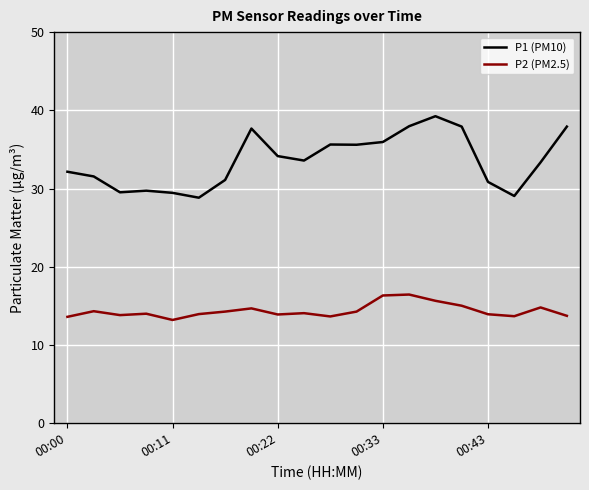

List the series in order of their peak value, lowest first.

P2 (PM2.5), P1 (PM10)